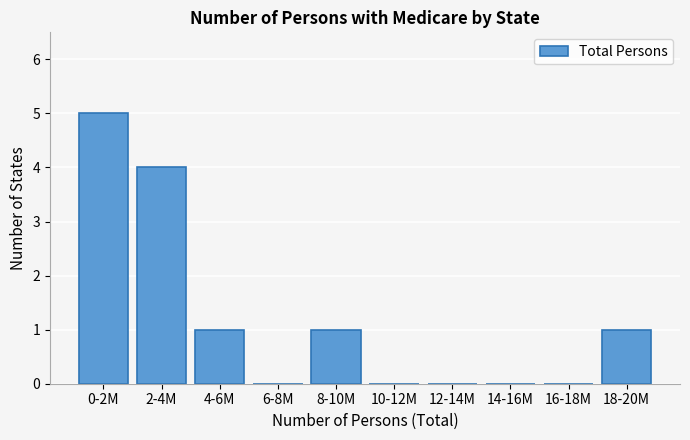

Reading left to right, what are all the values shown in this chart?

0-2M=5	2-4M=4	4-6M=1	6-8M=0	8-10M=1	10-12M=0	12-14M=0	14-16M=0	16-18M=0	18-20M=1